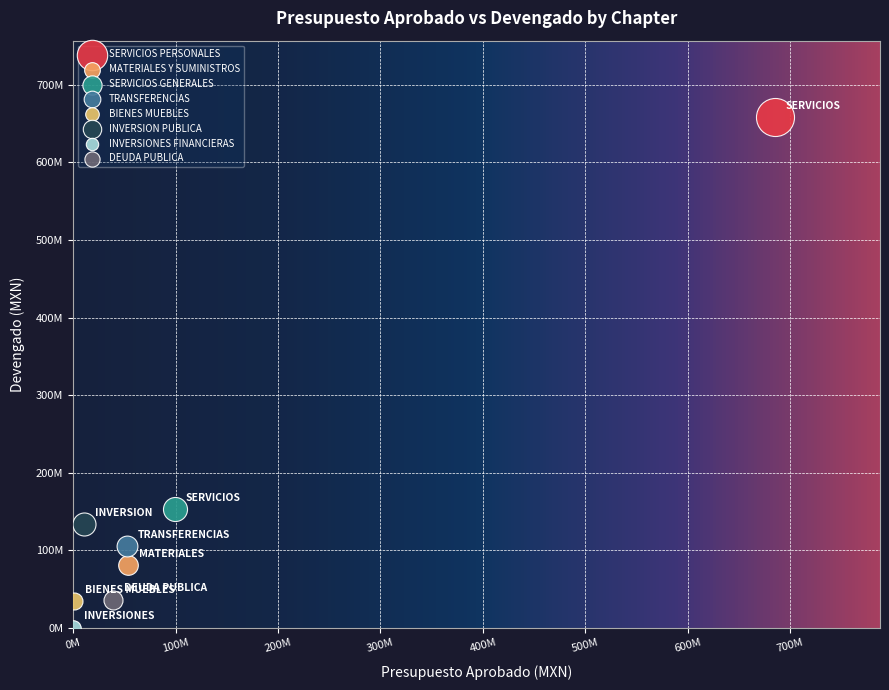

Which series reaches the maximum Y coordinate?

SERVICIOS PERSONALES